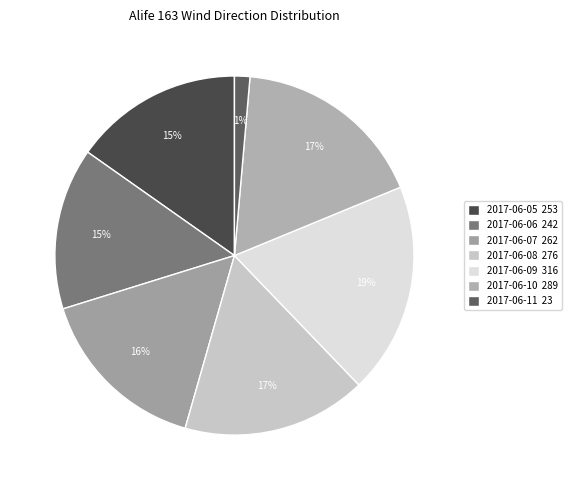

How many segments does this pie chart have?

7